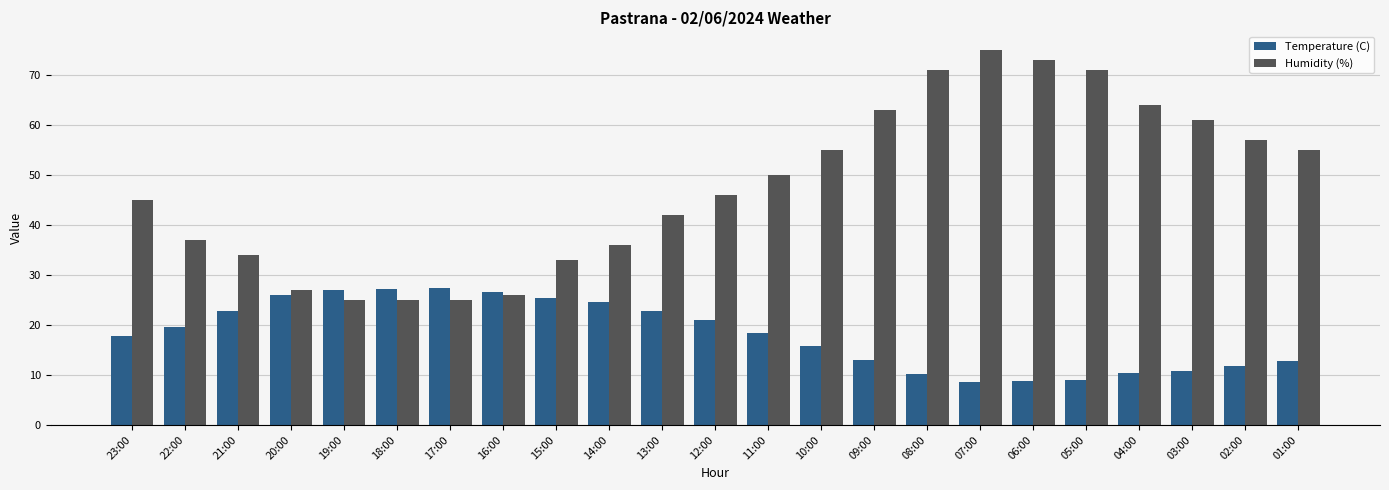

Is it true that Humidity (%) equals 26.0 at 16:00?

True